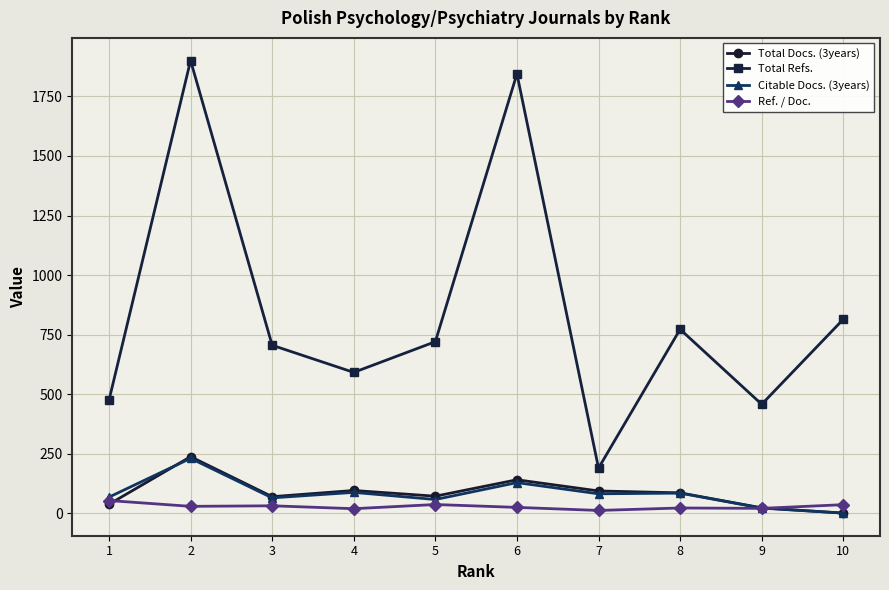

Where is Total Refs. nearest to the value 1045?

10